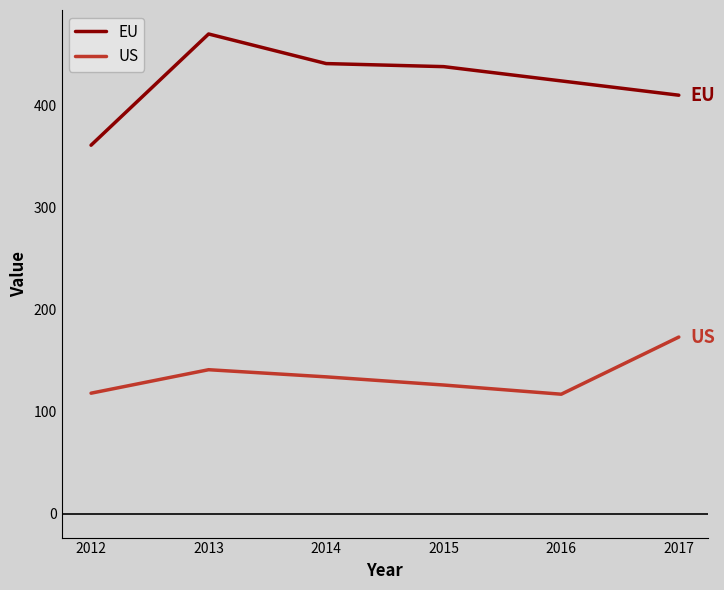

True or false: EU and US intersect in this chart.

False